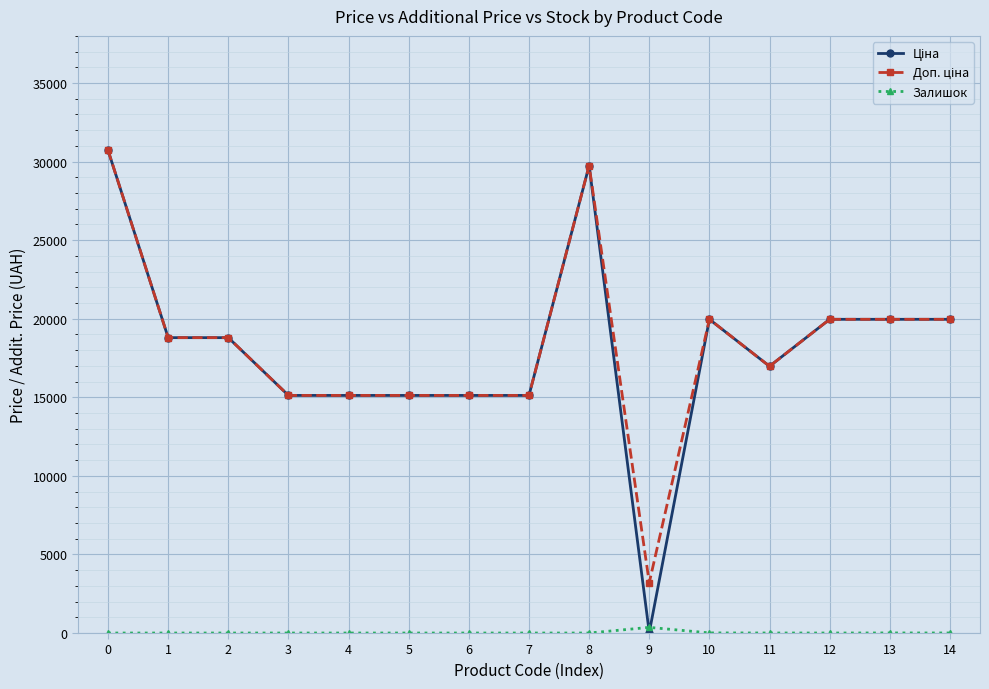

How many series are shown in this chart?

3